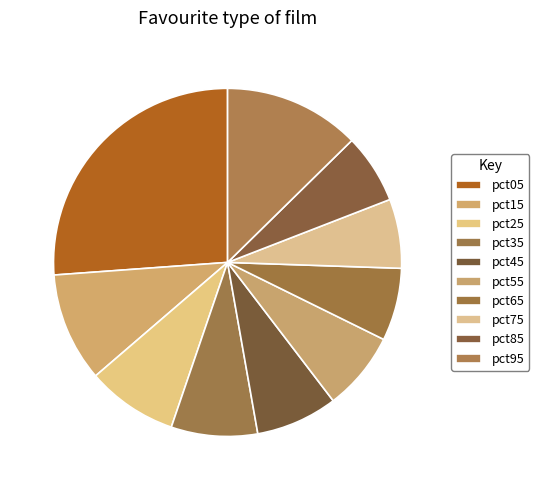

Does pct45 account for over 50% of the chart?

No